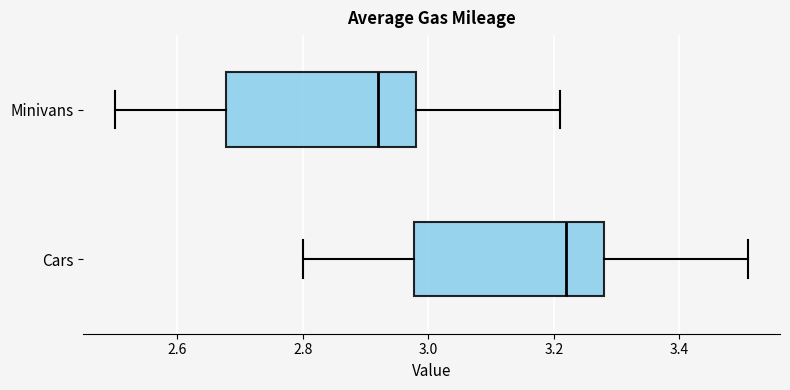

Where does the median line of the box for Cars sit on the x-axis? The values are not printed on the chart, so give them approximately, as read against the axis.

3.22